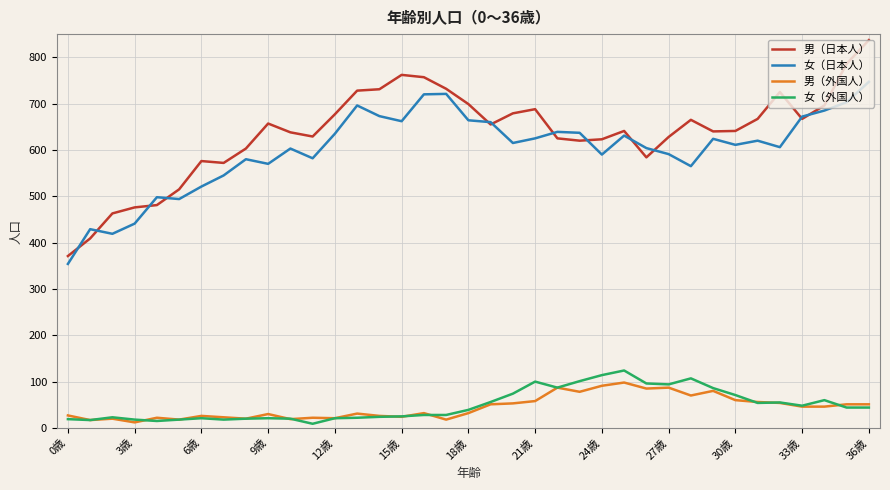

True or false: 男（日本人） and 男（外国人） intersect in this chart.

False